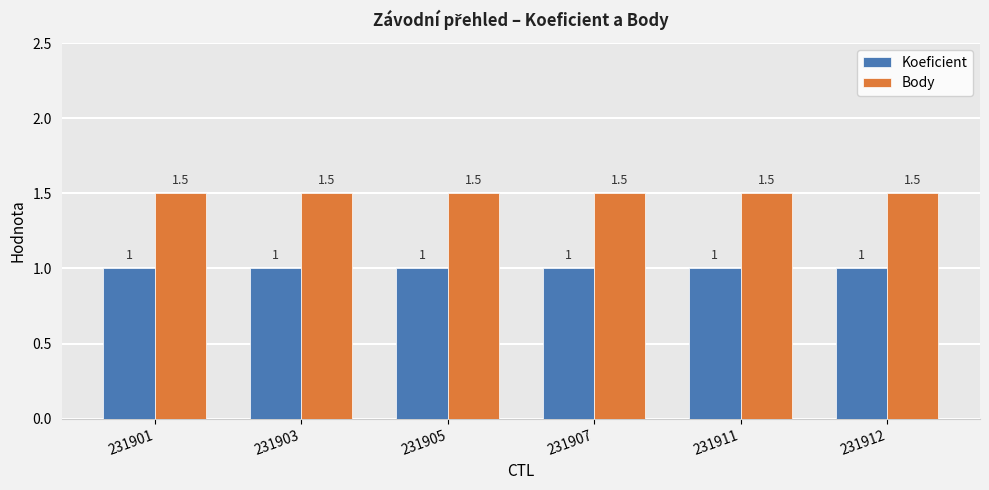

What is the total value across all series at 231905?

2.5